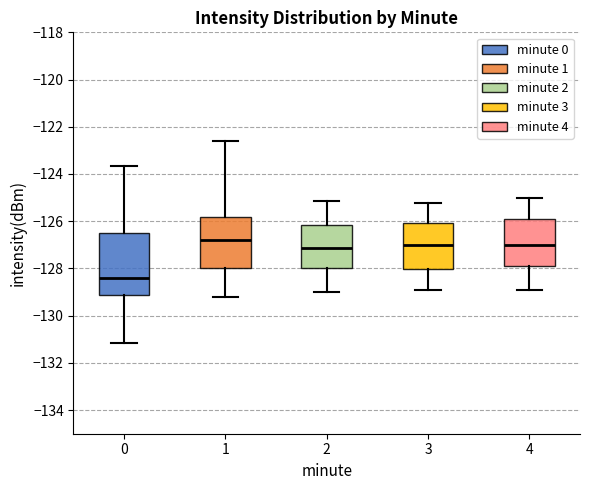

Reading left to right, read every box against the y-axis: the position of its median line, the range the box covers, and the ends of its whiskers. The values are not printed on the chart, so give them approximately, as read against the axis.

0: median -128.4, box -129.2 to -126.6, whiskers -131.2 to -123.6
1: median -126.8, box -128.0 to -125.8, whiskers -129.2 to -122.6
2: median -127.2, box -128.0 to -126.2, whiskers -129.0 to -125.2
3: median -127.0, box -128.0 to -126.0, whiskers -129.0 to -125.2
4: median -127.0, box -128.0 to -126.0, whiskers -129.0 to -125.0